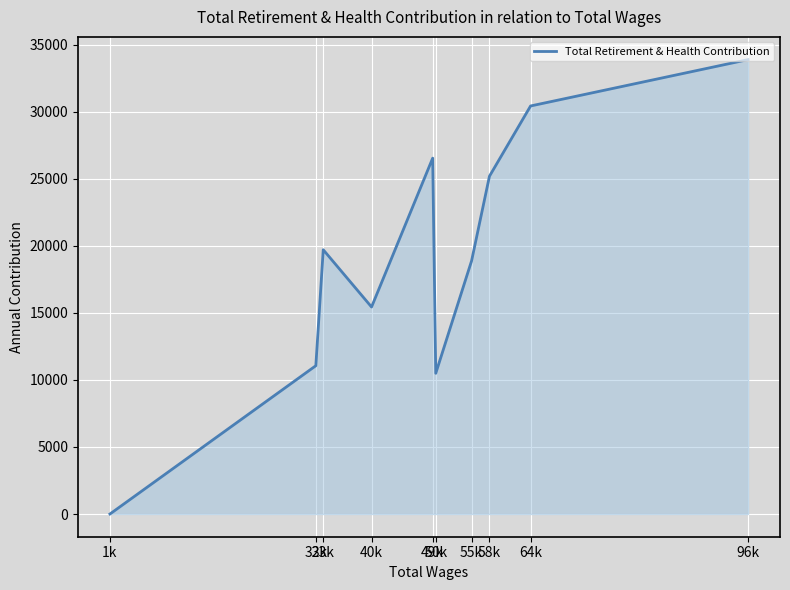

Which category has the highest value across all series?

96k